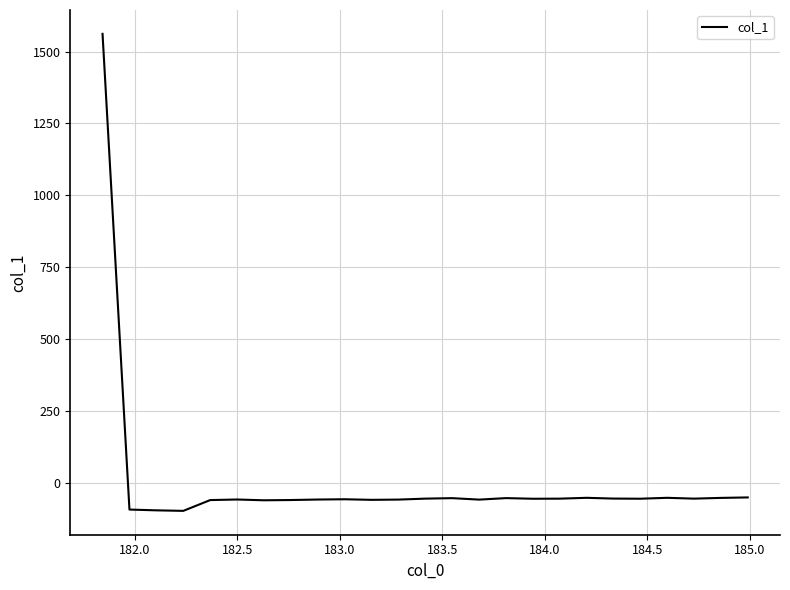

What is the minimum value shown in the chart?

-97.9